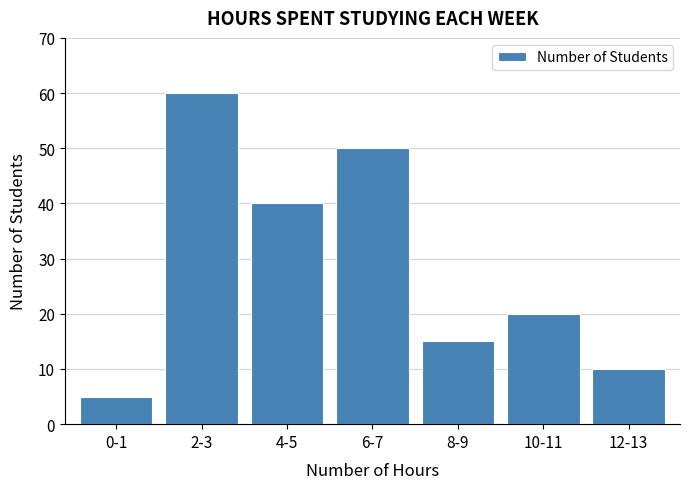

Reading left to right, transcribe all the data shown in this chart.

5	60	40	50	15	20	10